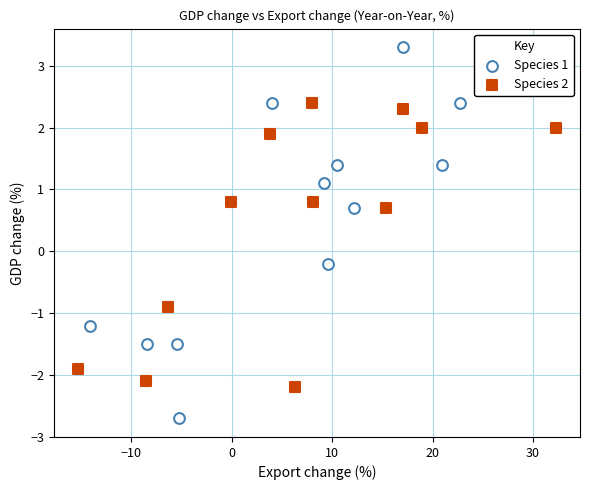

Which series reaches the minimum Y coordinate?

Species 1